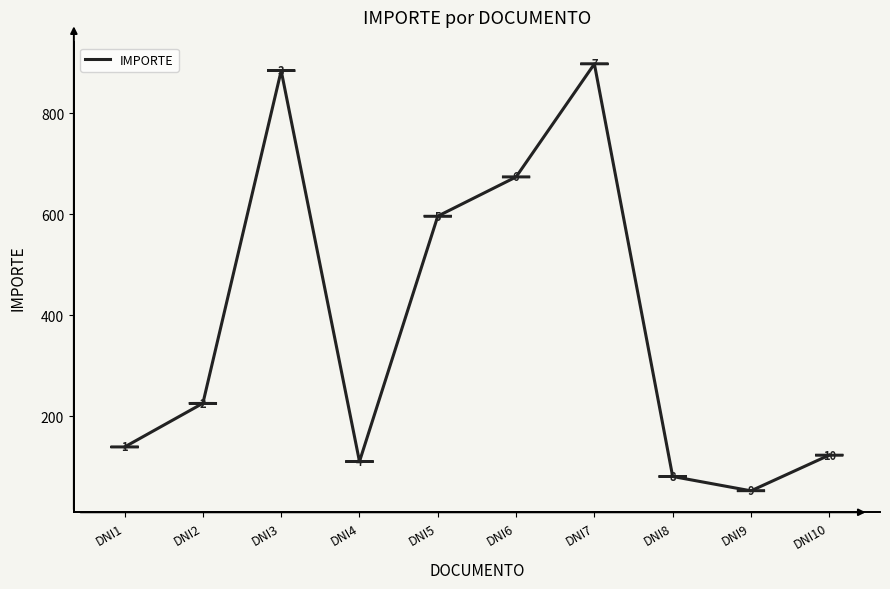

Rank the categories by value from highest to lowest.

DNI7, DNI3, DNI6, DNI5, DNI2, DNI1, DNI10, DNI4, DNI8, DNI9